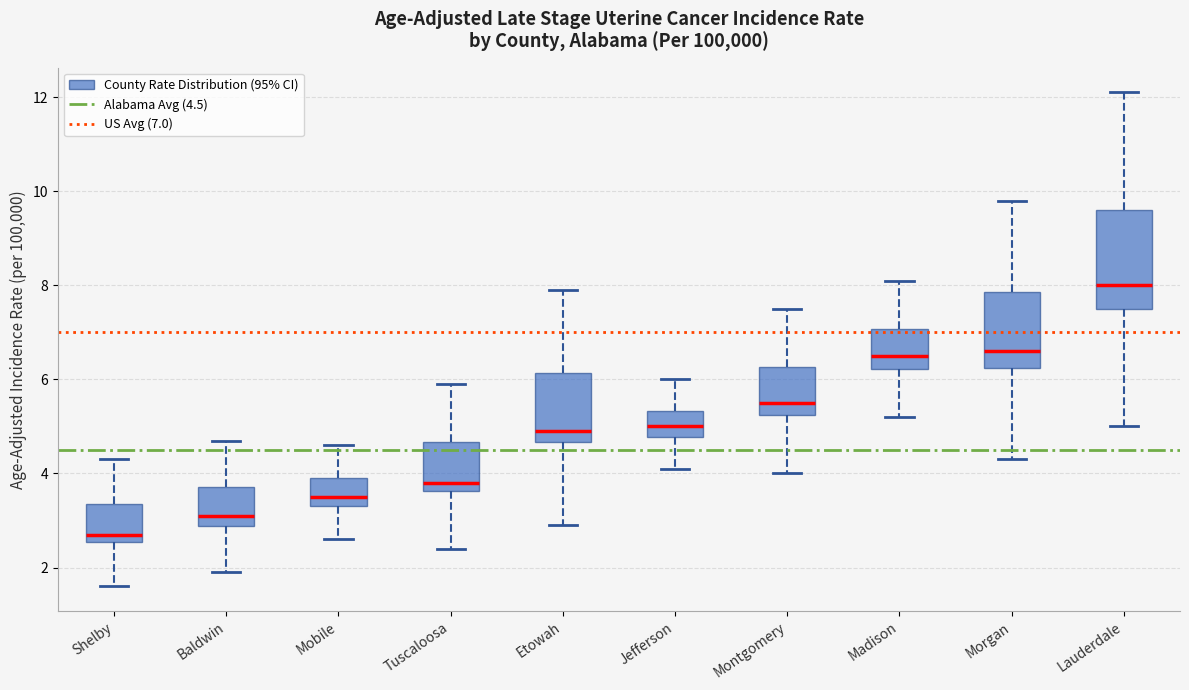

Where is the lower edge of the box for Montgomery on the y-axis? The values are not printed on the chart, so give them approximately, as read against the axis.

5.2